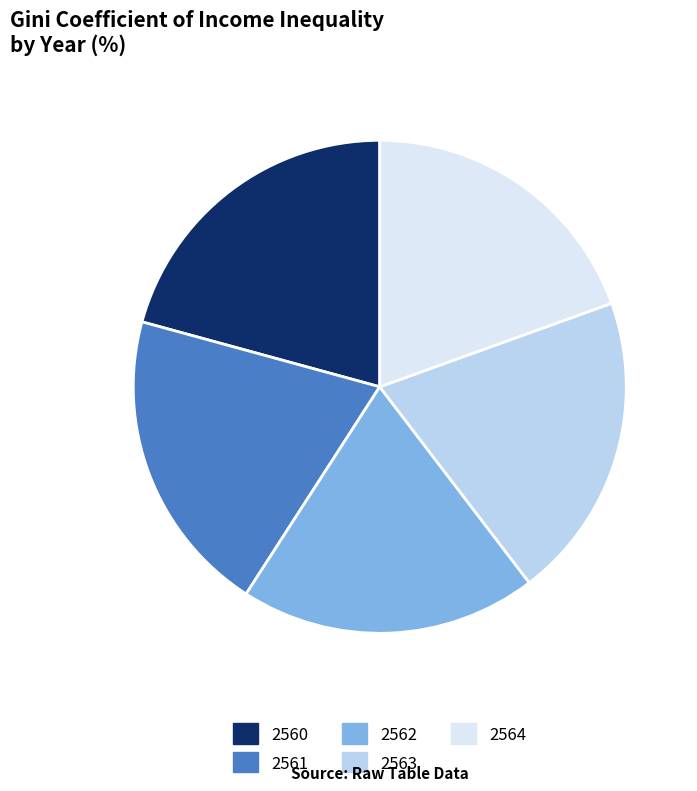

The 2560 slice represents 21% of the pie. True or false?

True